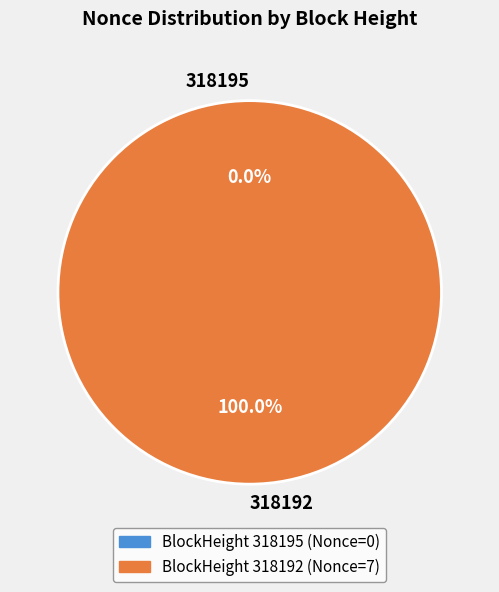

To the nearest percent, what is the combined percentage of 318195 and 318192?

100%